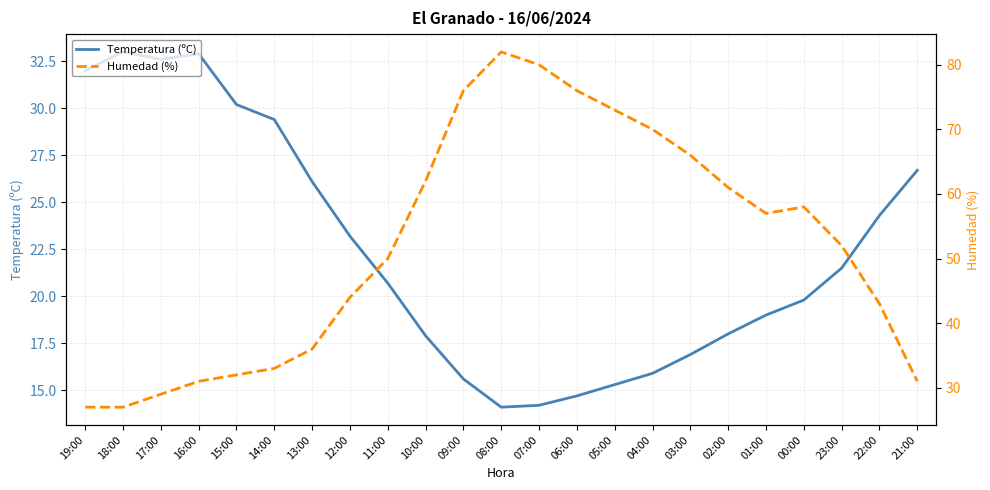

Where is Temperatura (ºC) nearest to the value 23?

12:00